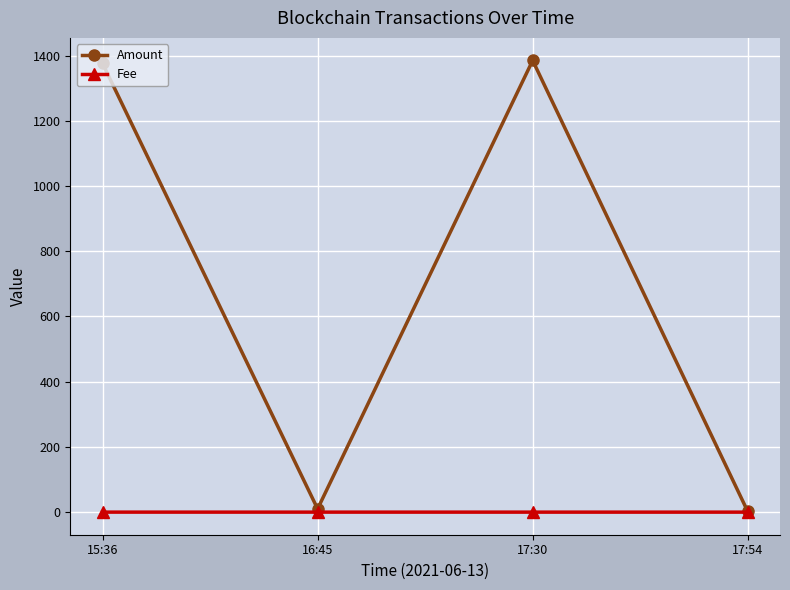

Which series has the largest range (max minus min)?

Amount